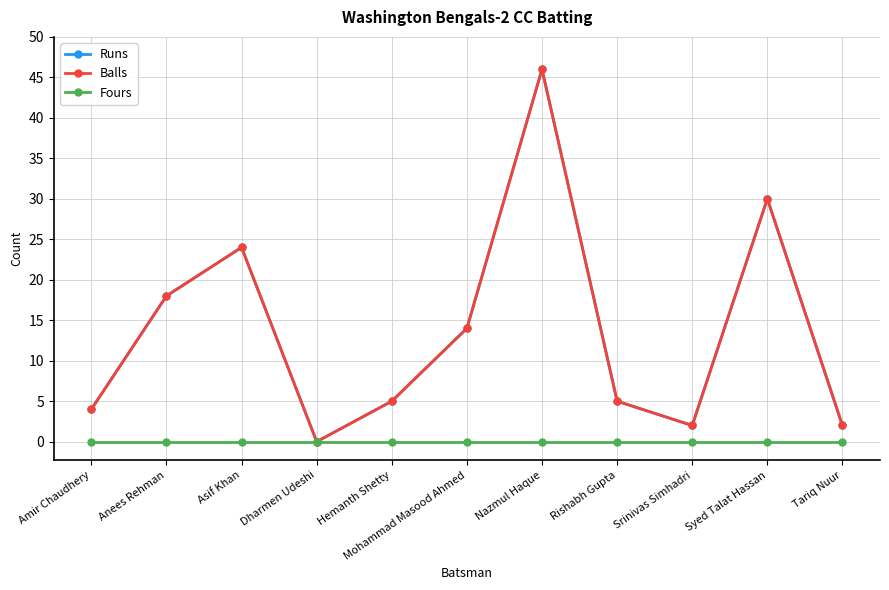

What is the label of the 7th point from the right?

Hemanth Shetty